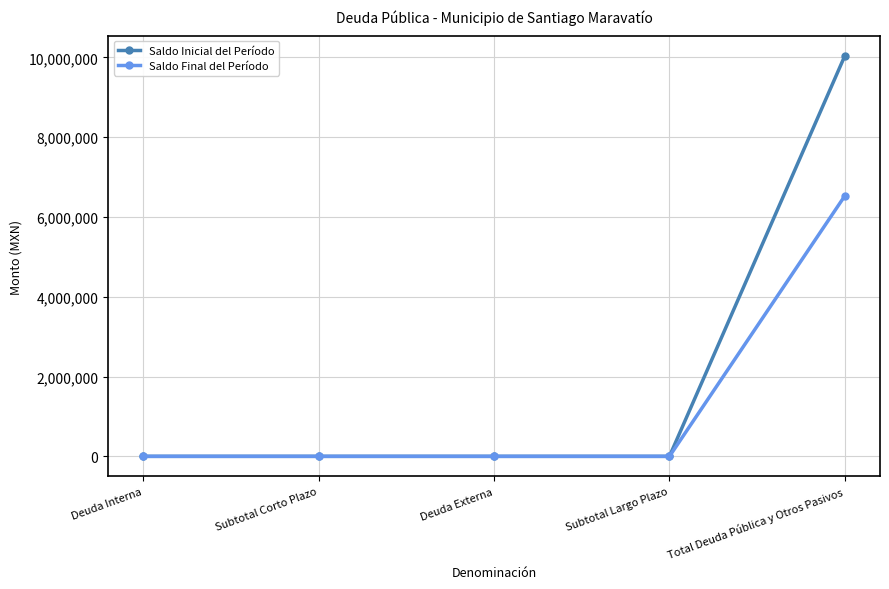

At which category is the sum across all series the highest?

Total Deuda Pública y Otros Pasivos